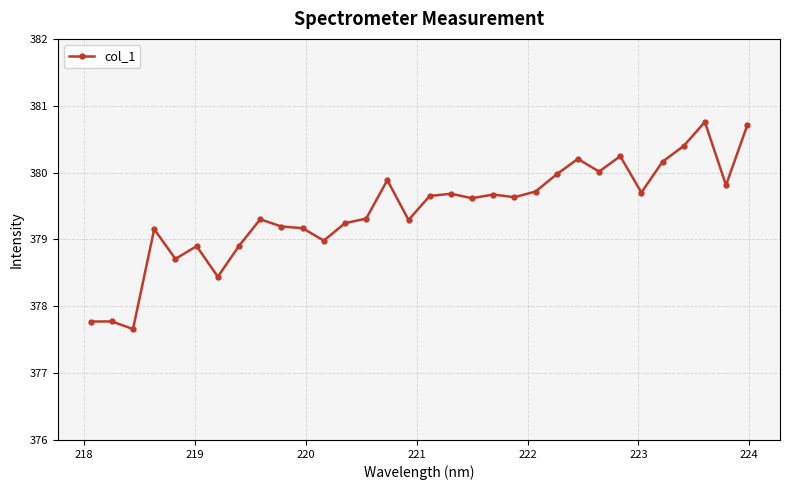

What is the difference between the second highest and second lowest values?

2.9